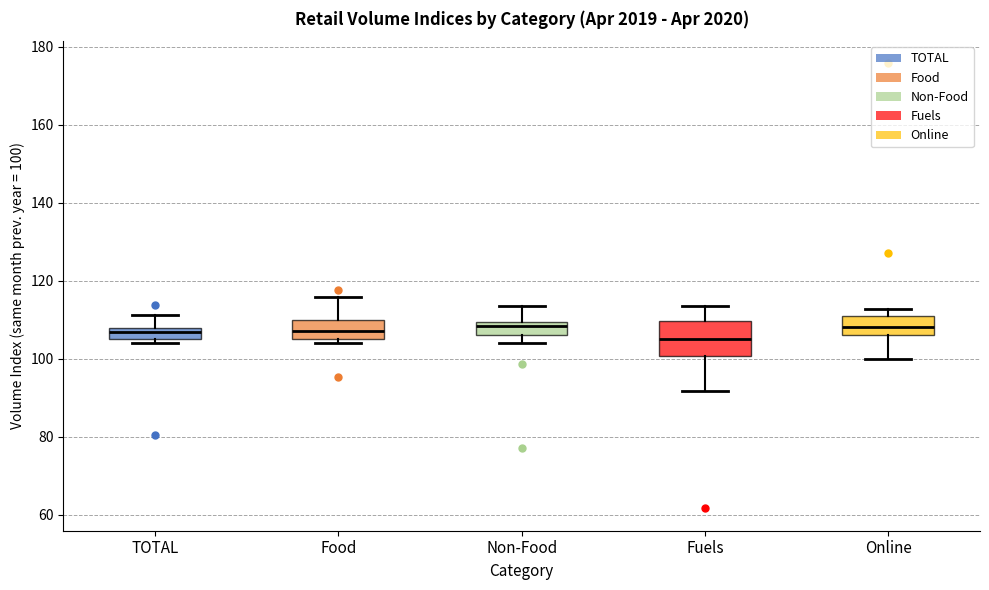

Where does the upper whisker of the box for Fuels end on the y-axis? The values are not printed on the chart, so give them approximately, as read against the axis.

114